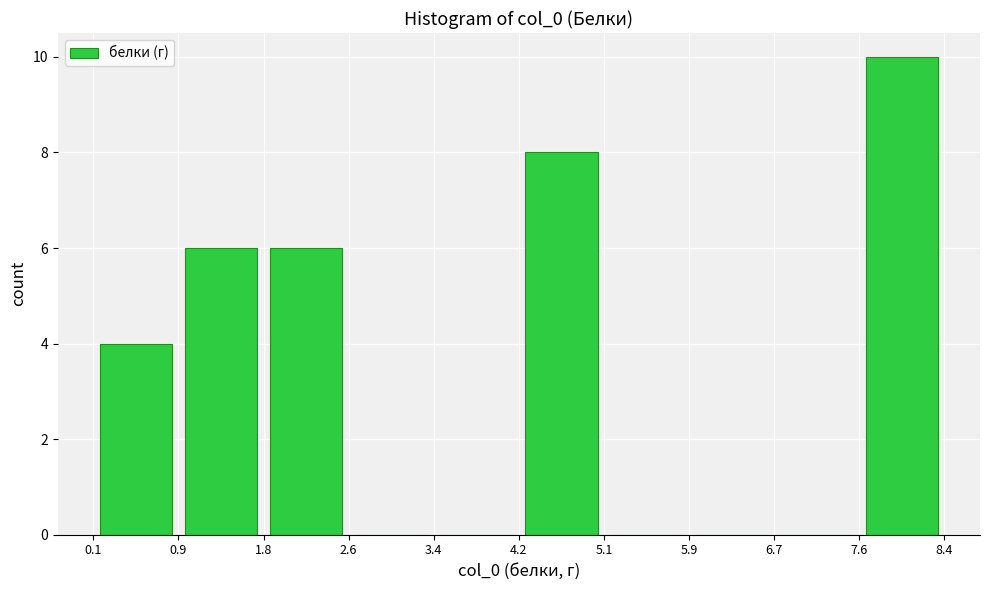

Reading left to right, transcribe this chart: for each bar, give the range it covers on the x-axis and its height. The values are not printed on the chart, so give them approximately, as read against the axis.

0.1 to 0.9: 4
0.9 to 1.8: 6
1.8 to 2.6: 6
2.6 to 3.4: 0
3.4 to 4.2: 0
4.2 to 5.1: 8
5.1 to 5.9: 0
5.9 to 6.7: 0
6.7 to 7.6: 0
7.6 to 8.4: 10